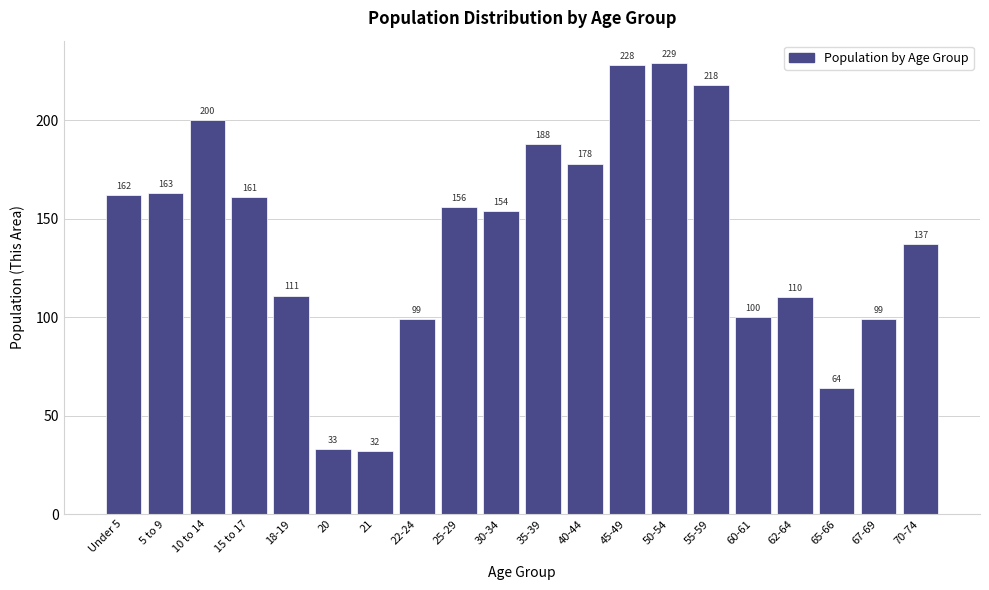

Reading right to left, transcribe all the data shown in this chart.

137	99	64	110	100	218	229	228	178	188	154	156	99	32	33	111	161	200	163	162